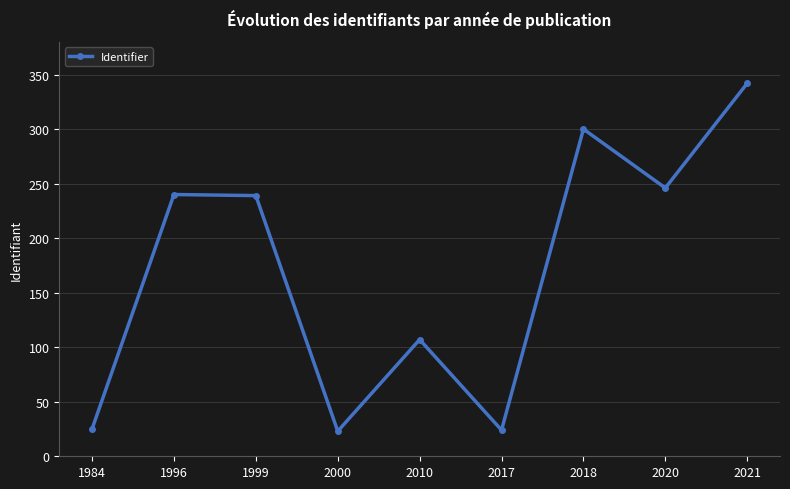

What is the difference between the values at 1999 and 2010?

132